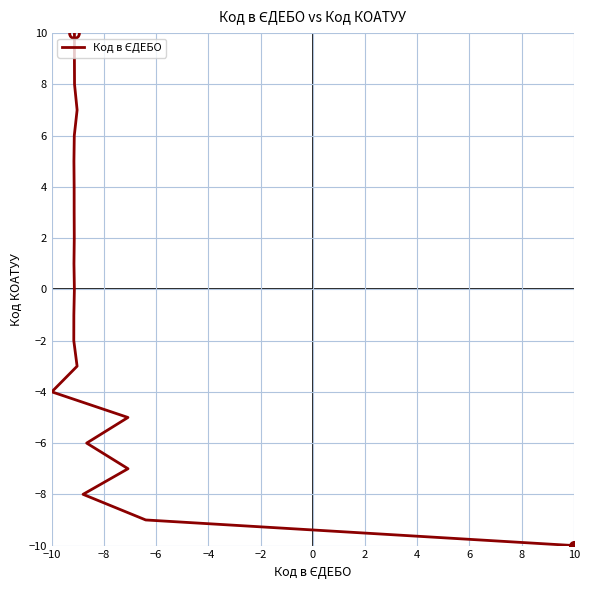

Count the number of categories in the chart.

21